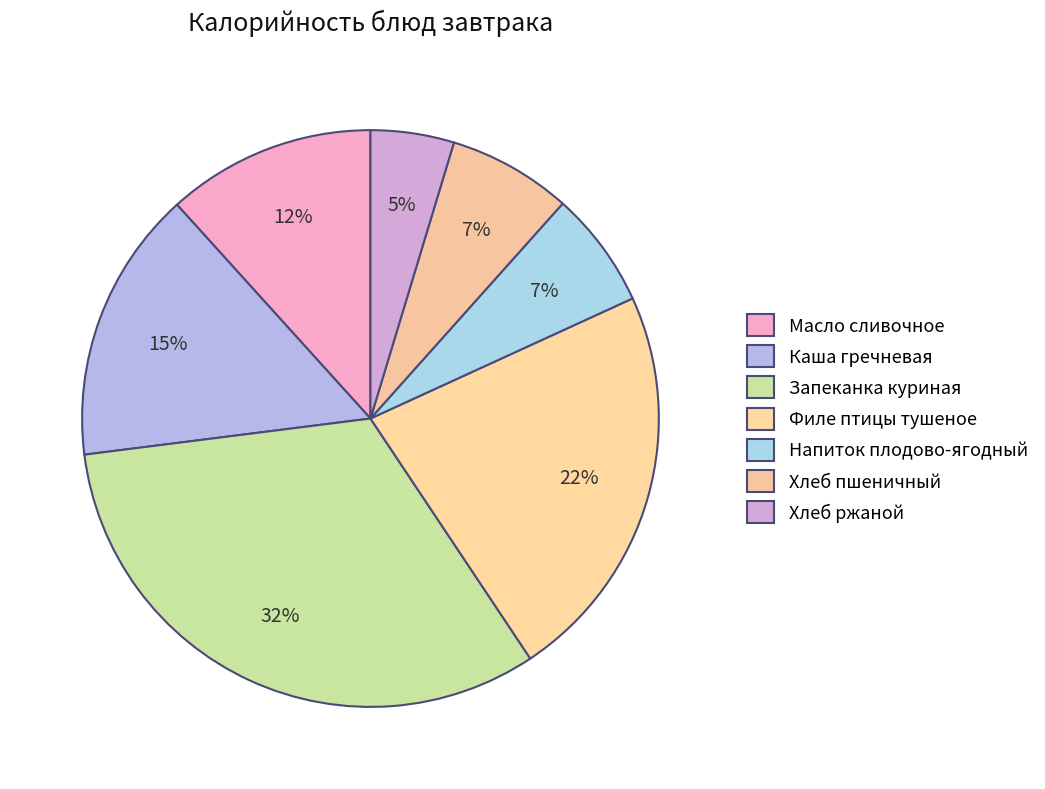

Count the number of slices in the pie.

7